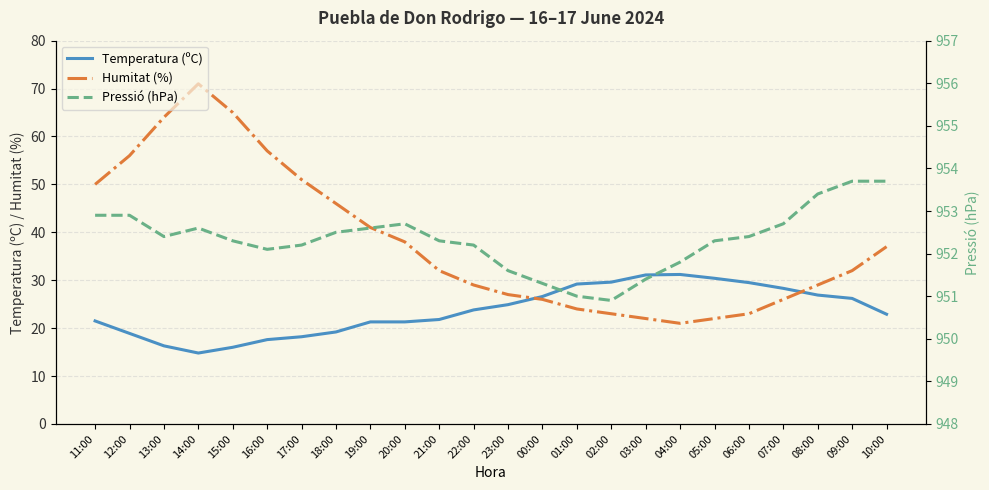

Which category has the lowest value in the Humitat (%) series?

04:00